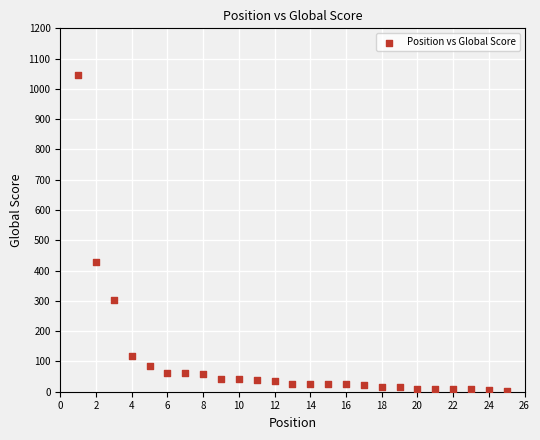

What Y value in the scatter plot is closest to 524?

429